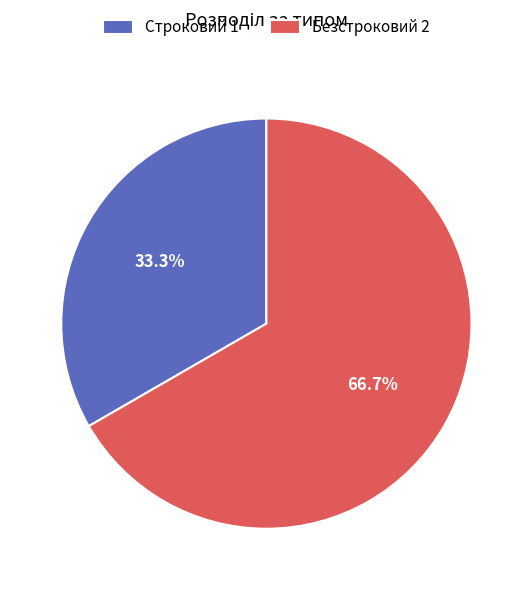

How many slices are in this pie chart?

2